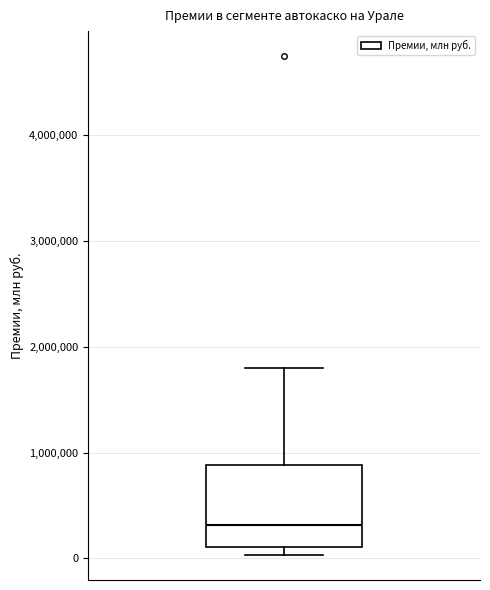

Transcribe this box plot: give where the median line is, the range the box spans, and where the two whiskers end, as read against the y-axis. The values are not printed on the chart, so give them approximately, as read against the axis.

median 300000, box 100000 to 900000, whiskers 0 to 1800000